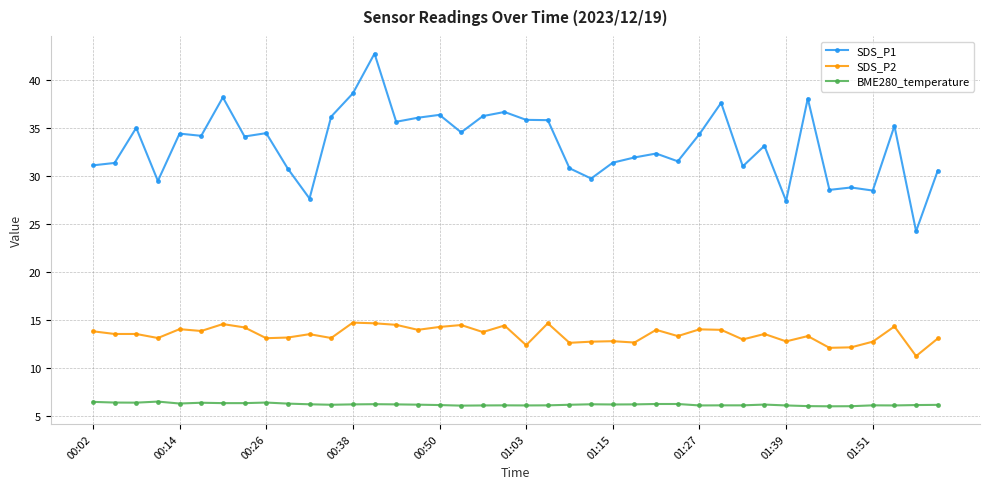

True or false: SDS_P1 and SDS_P2 intersect in this chart.

False